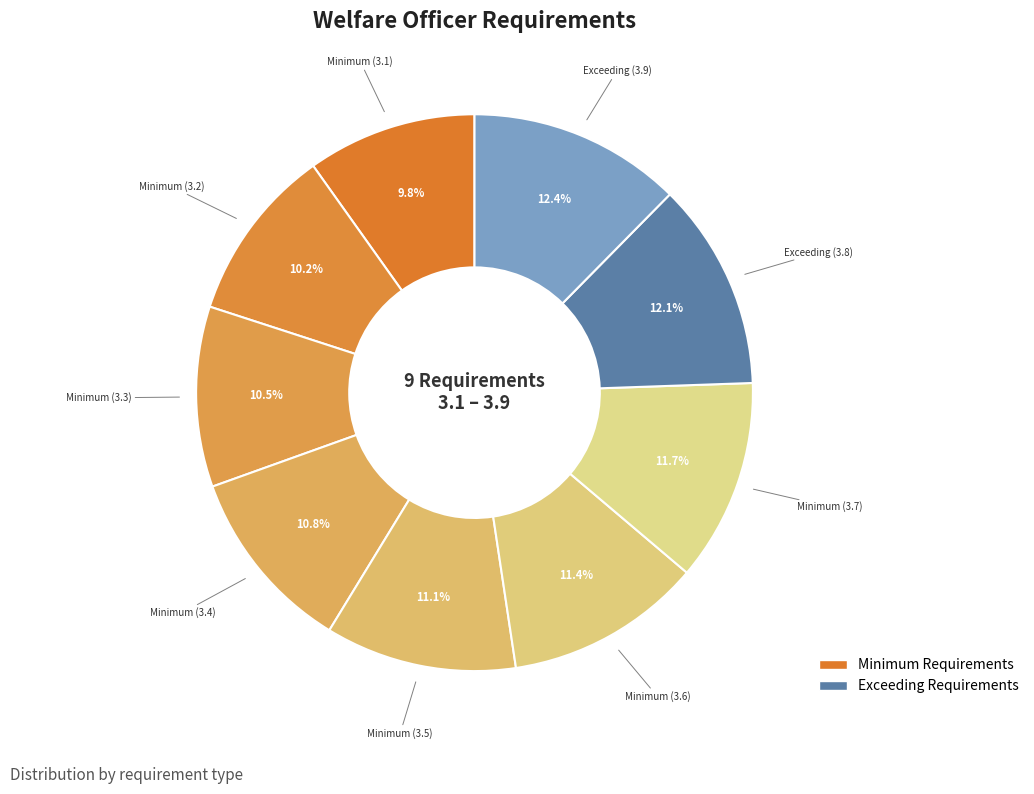

Rank the categories by value from lowest to highest.

Minimum, Minimum, Minimum, Minimum, Minimum, Minimum, Minimum, Exceeding, Exceeding